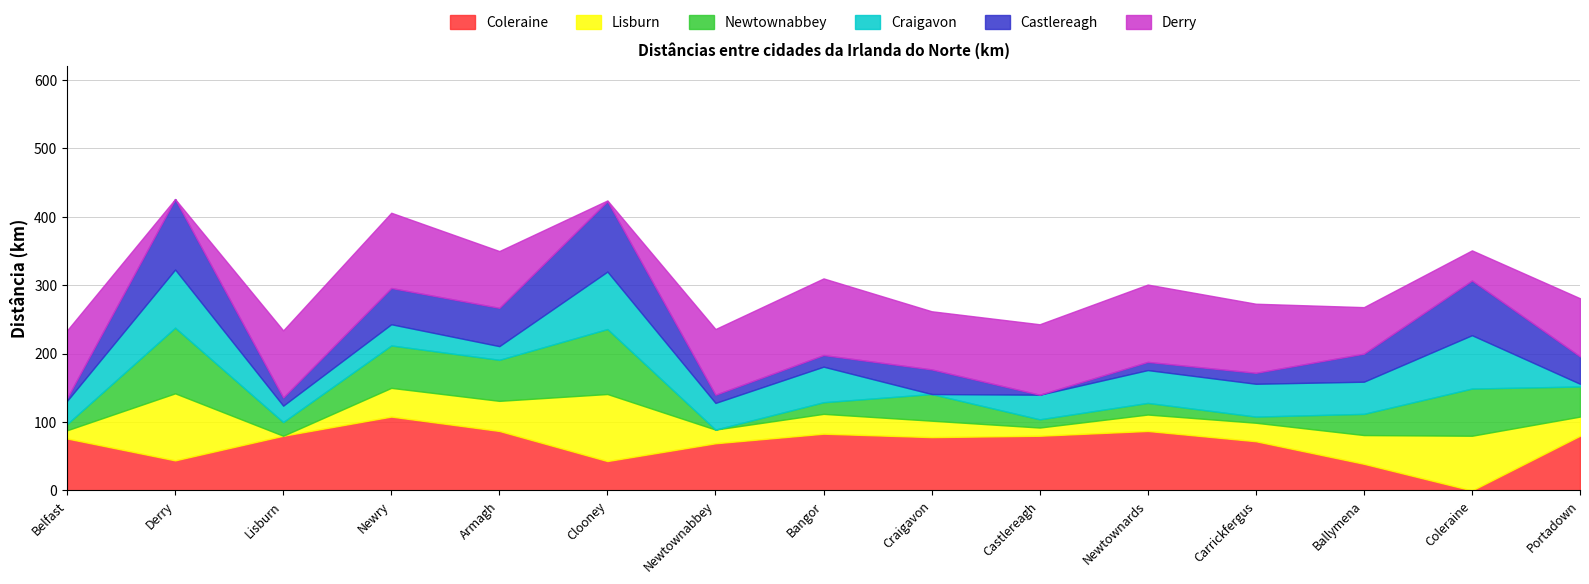

What is the maximum value shown in the chart?

113